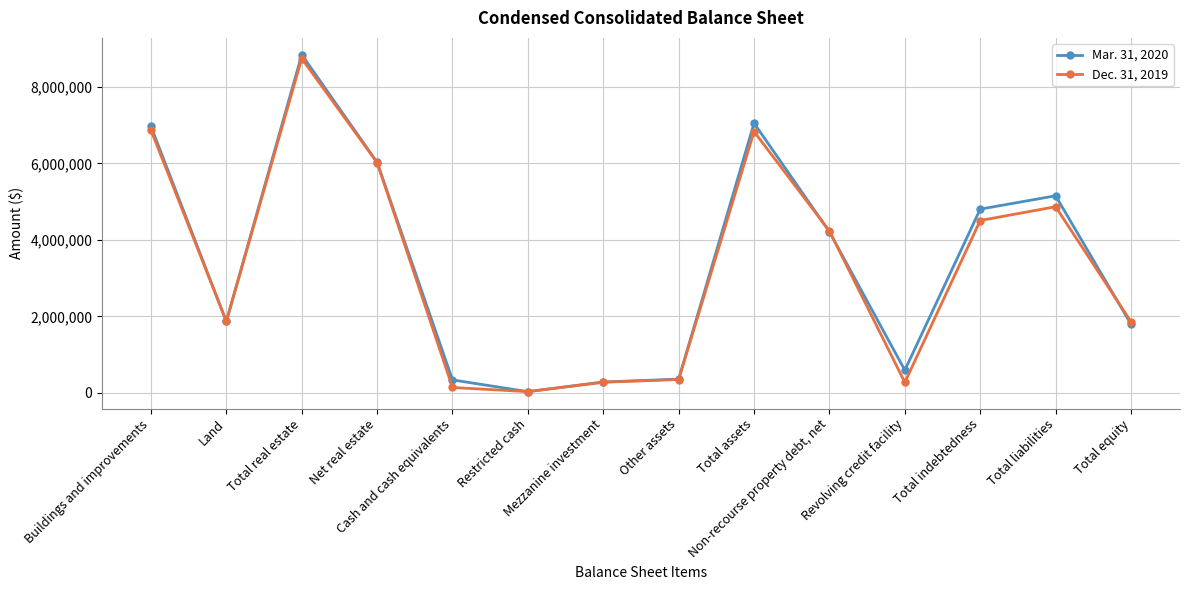

What is the total value across all series at Revolving credit facility?

868845